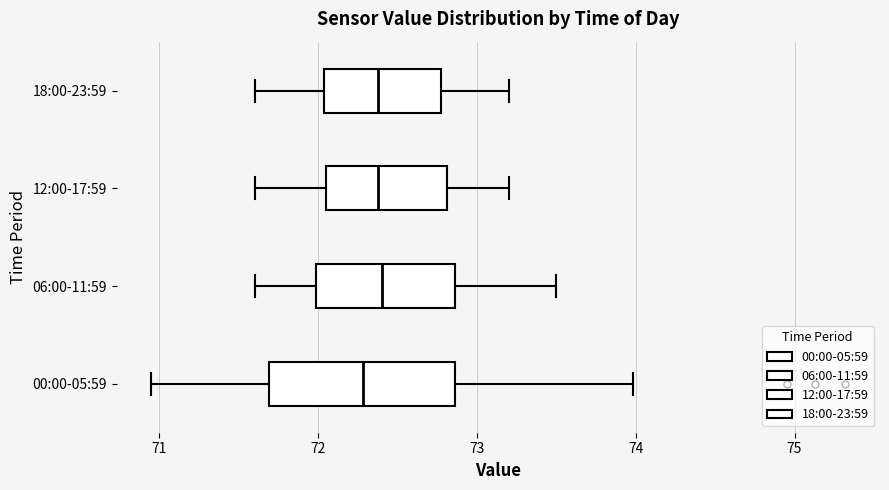

Reading bottom to top, transcribe this box plot: for each box, give where its median line is, the range the box spans, and where its two whiskers end, as read against the x-axis. The values are not printed on the chart, so give them approximately, as read against the axis.

00:00-05:59: median 72.3, box 71.7 to 72.9, whiskers 71.0 to 74.0
06:00-11:59: median 72.4, box 72.0 to 72.9, whiskers 71.6 to 73.5
12:00-17:59: median 72.4, box 72.1 to 72.8, whiskers 71.6 to 73.2
18:00-23:59: median 72.4, box 72.0 to 72.8, whiskers 71.6 to 73.2